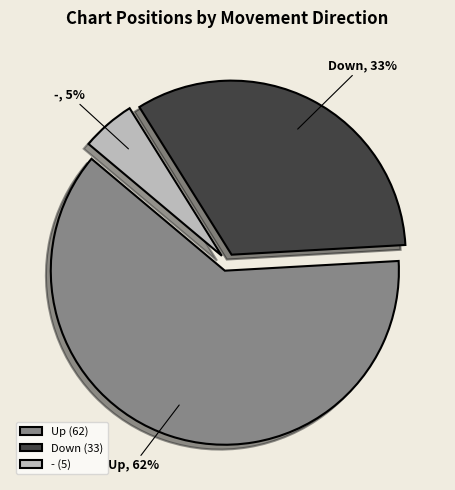

Approximately how many times larger is the value at Up (62) compared to - (5)?

12.4